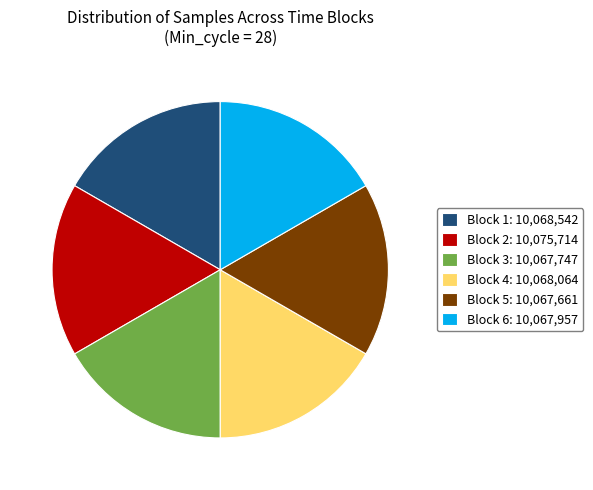

Combined, do Block 1: 10,068,542 and Block 5: 10,067,661 account for over 50%?

No